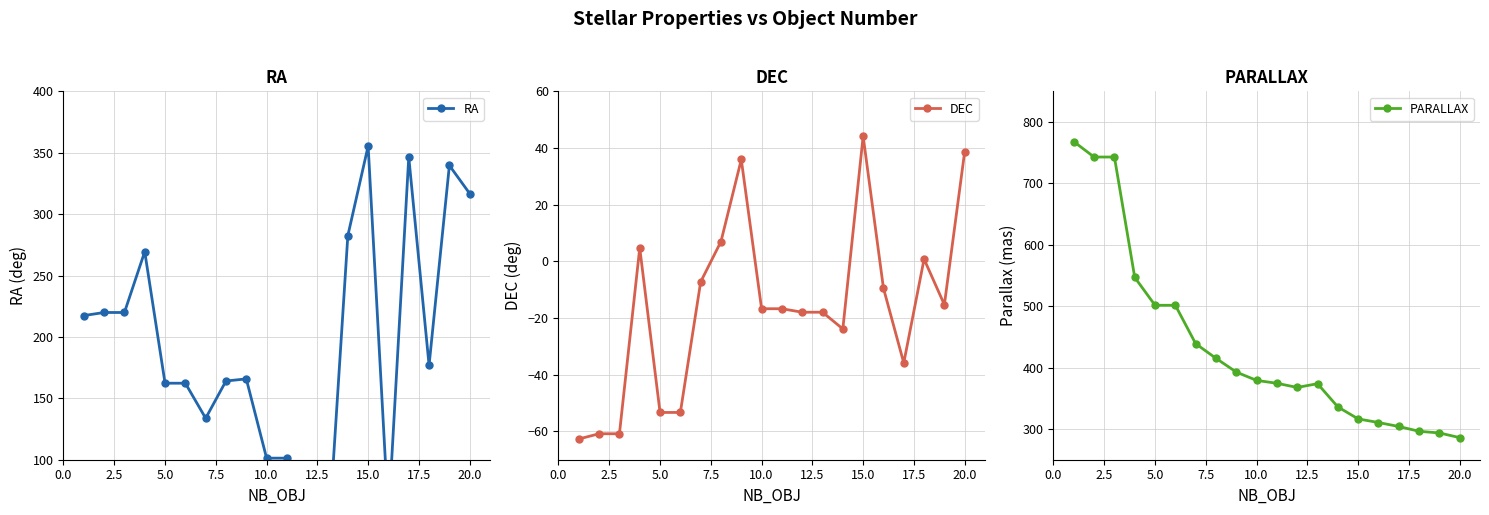

Which series has the largest total across all categories?

PARALLAX